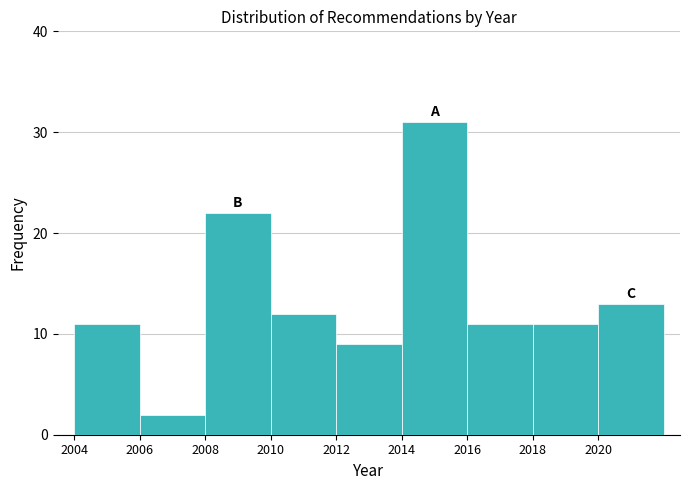

What is the height of the bar covering 2008 to 2010 on the x-axis? The values are not printed on the chart, so give them approximately, as read against the axis.

22